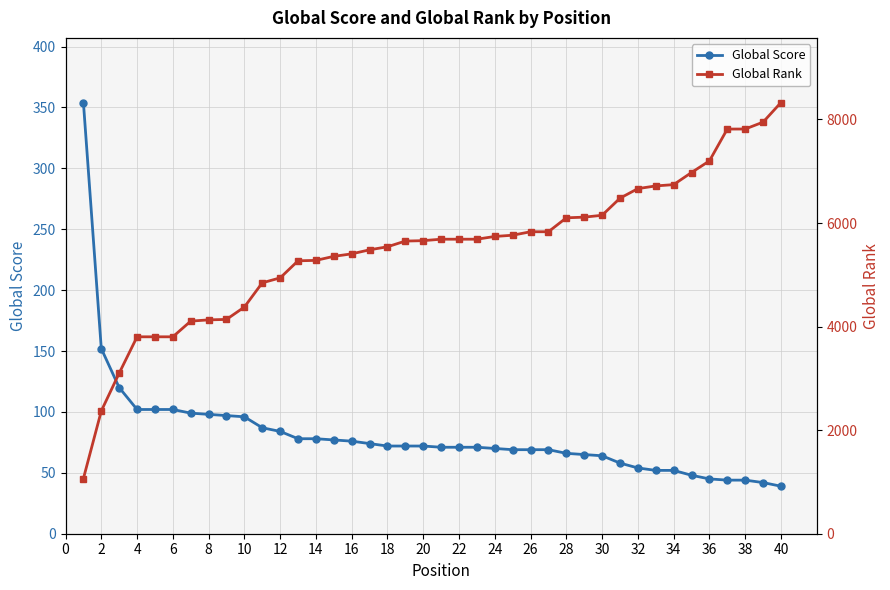

What is the value of the Global Rank point at the 10th from the left?

4378